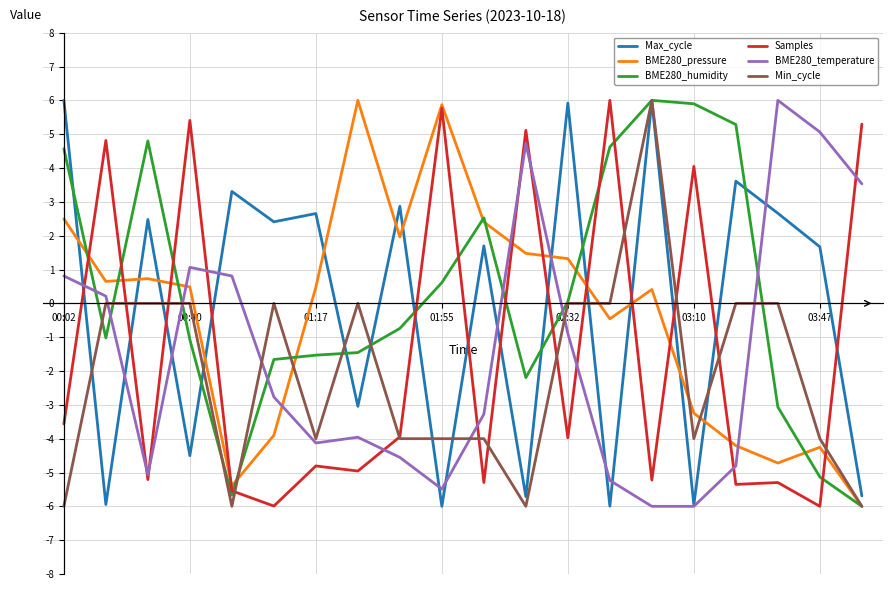

What is the lowest value of the BME280_humidity series?

-6.0